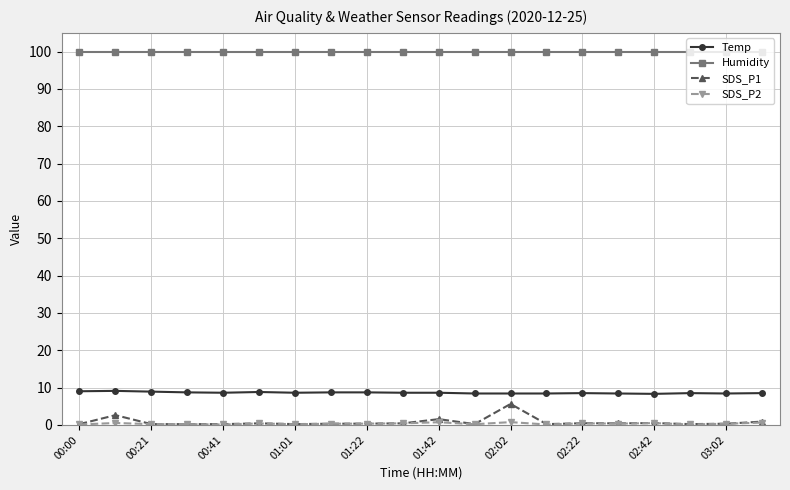

True or false: SDS_P1 and Temp cross at least once.

False